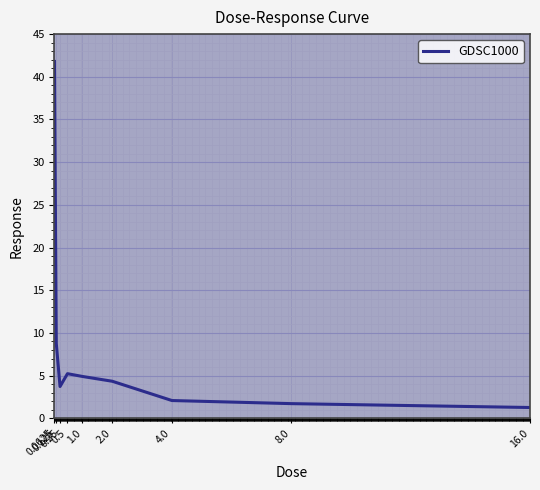

What is the greatest value displayed?

41.8